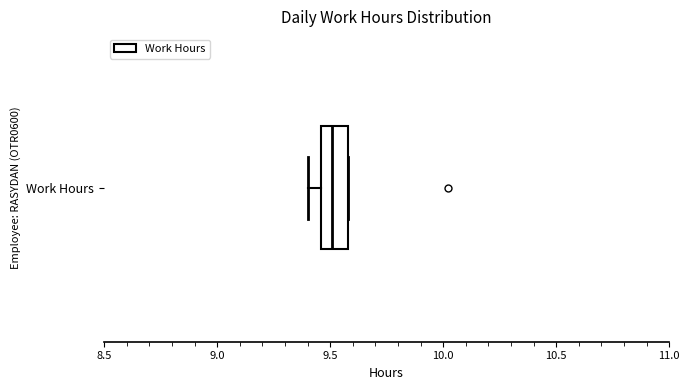

Where does the left whisker of the box for Work Hours end on the x-axis? The values are not printed on the chart, so give them approximately, as read against the axis.

9.40